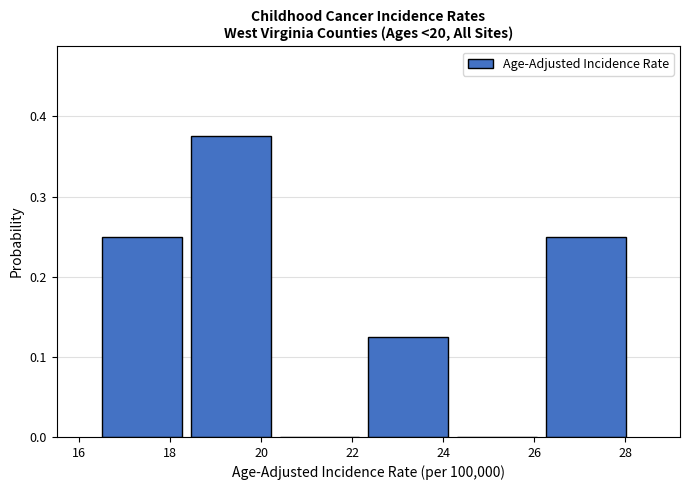

Over which range of the x-axis is the bar tallest?

18.45 to 20.40